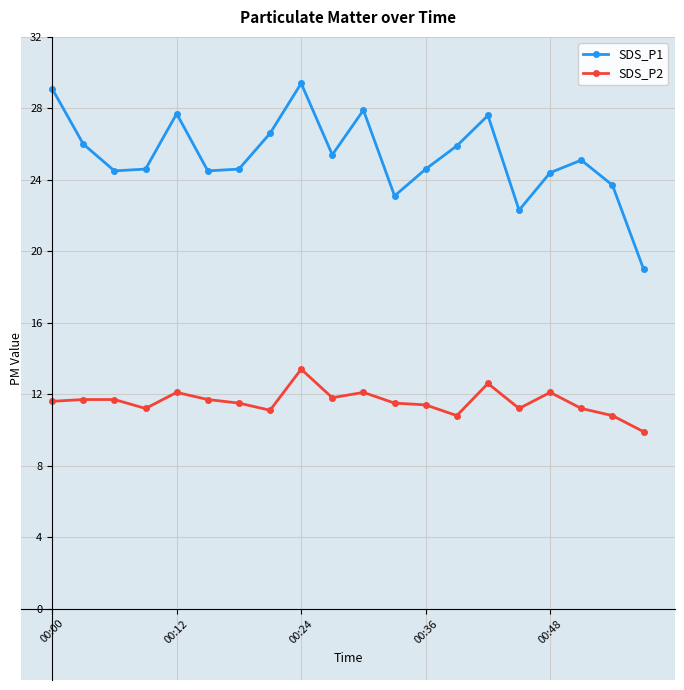

Which series has the largest range (max minus min)?

SDS_P1